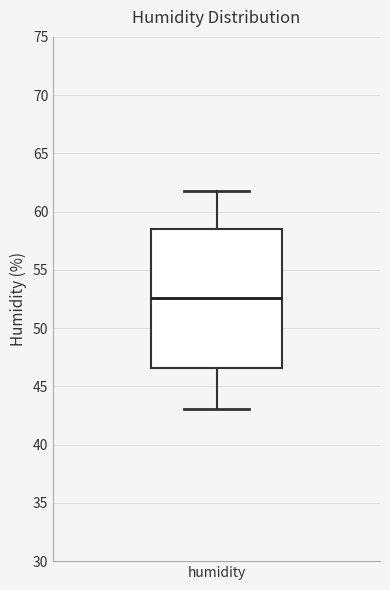

Read this box plot against the y-axis: the position of the median line, the range covered by the box, and the ends of both whiskers. The values are not printed on the chart, so give them approximately, as read against the axis.

median 52.5, box 46.5 to 58.5, whiskers 43.0 to 62.0